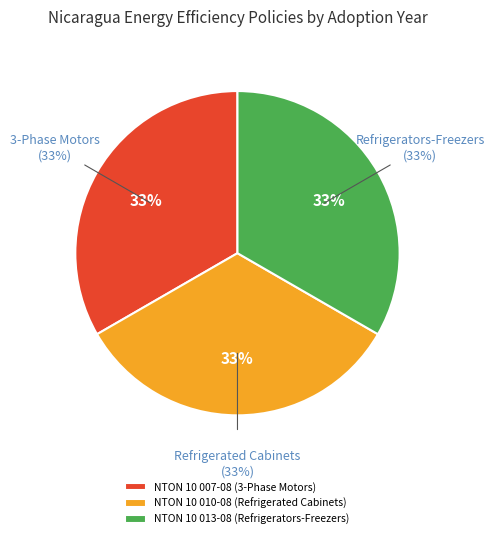

To the nearest percent, what is the average slice percentage?

33%